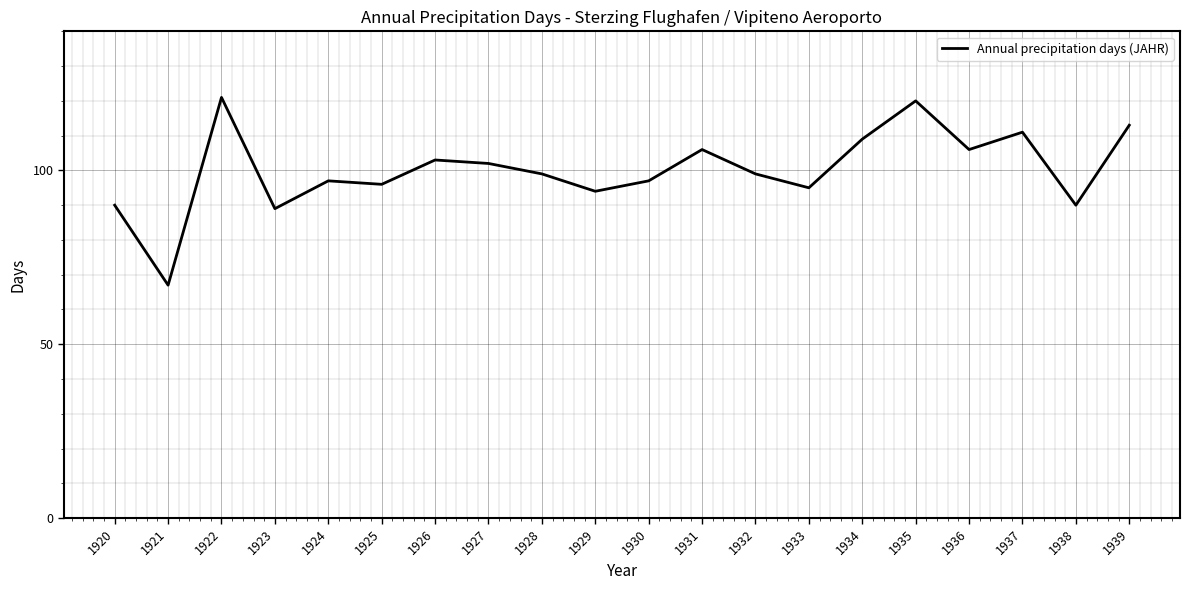

At which category does the chart reach its minimum across all series?

1921